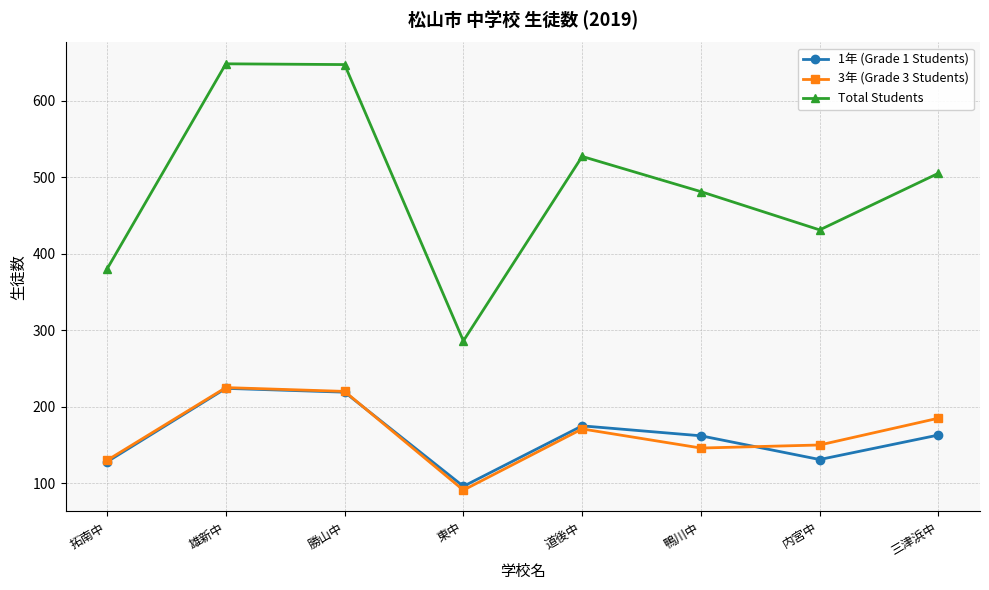

What is the sum of the 1年 (Grade 1 Students) values at 雄新中 and 内宮中?

355